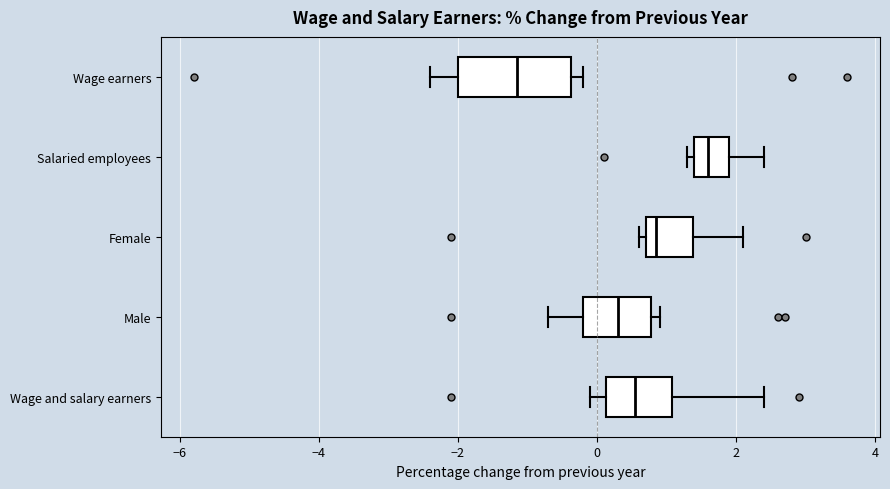

Which box is the widest, from its left edge to its right edge?

Wage earners